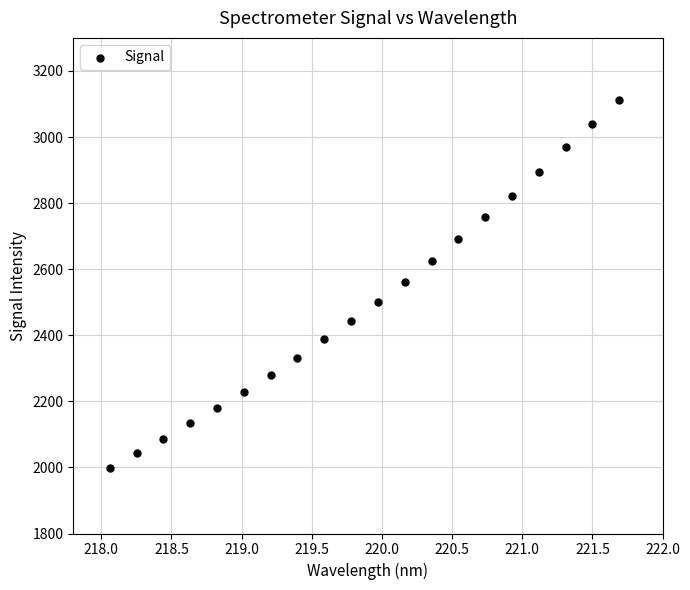

What is the range of Y values (max minus min)?

1112.6